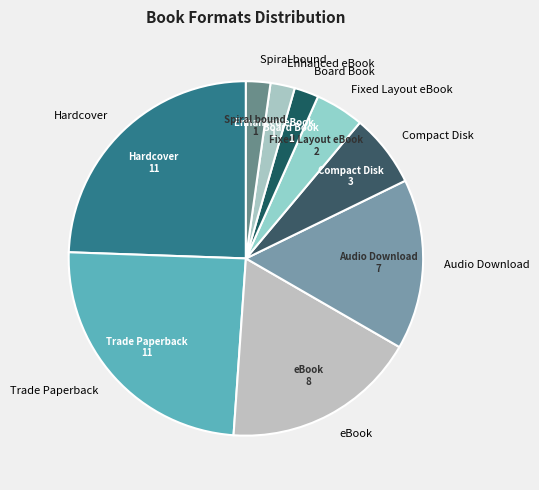

Approximately how many times larger is the value at Compact Disk compared to Hardcover?

0.3